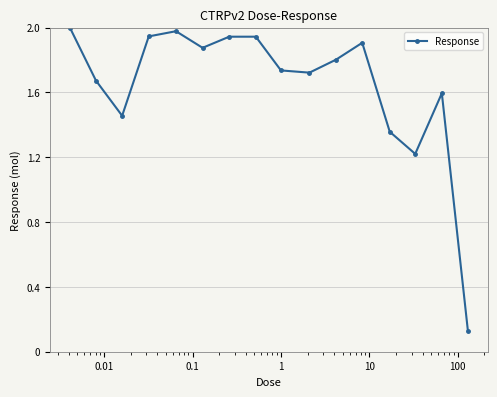

How many interior local valleys (lower than both neighbors) does the data have?

4